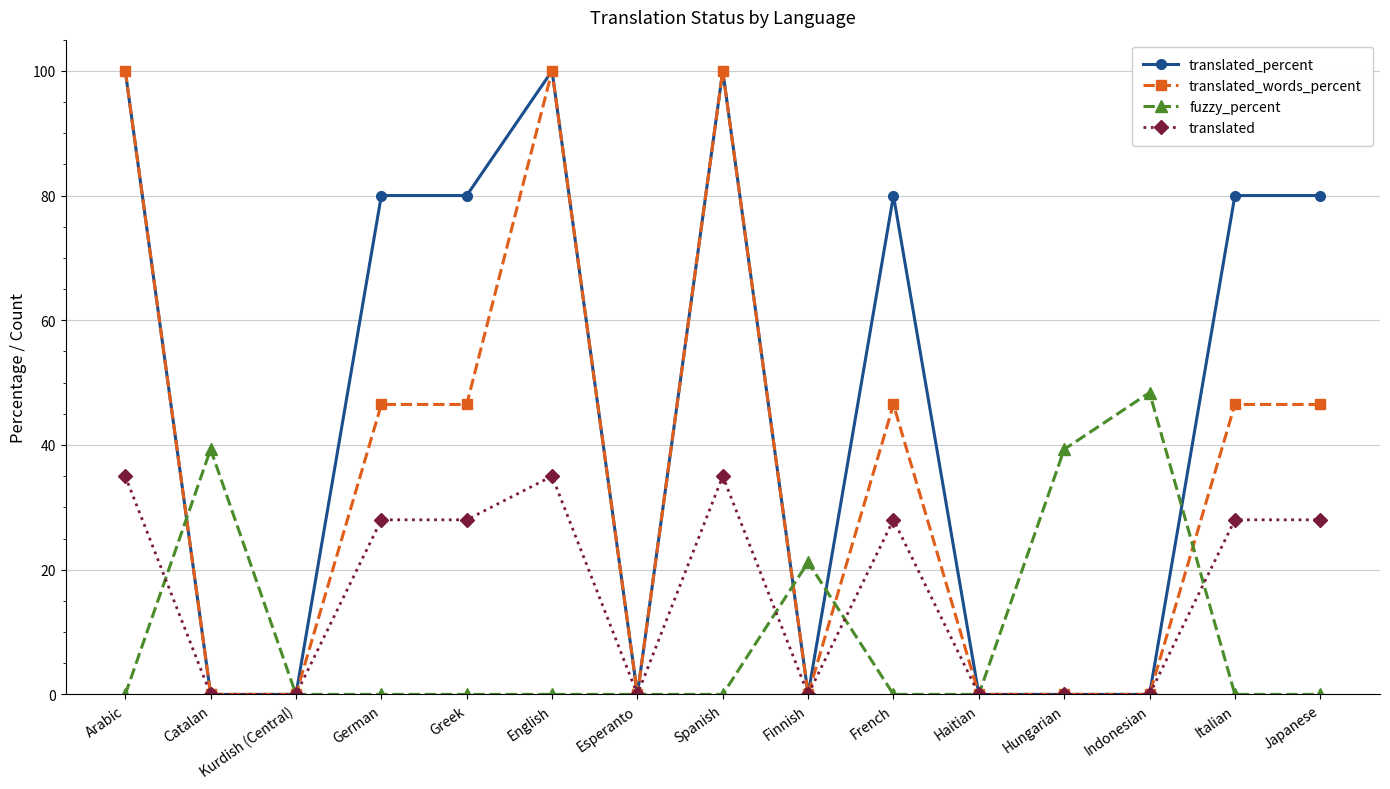

What is the maximum value for translated_percent?

100.0